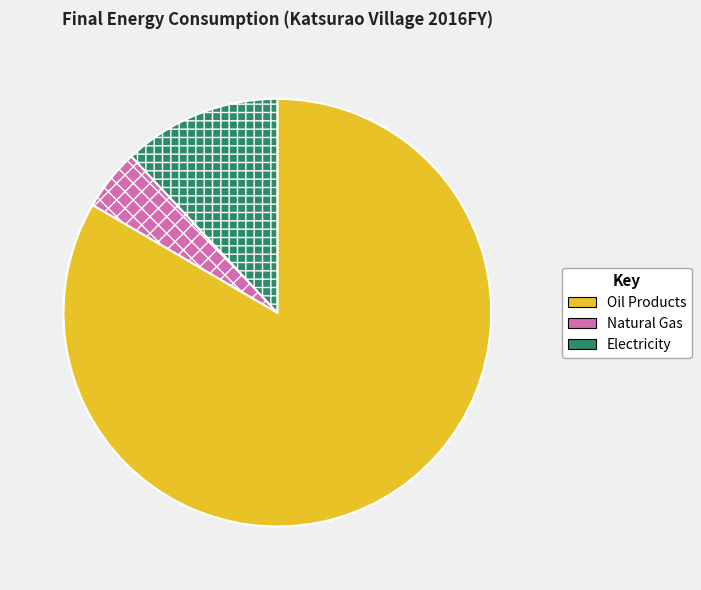

Which category has the smallest portion of the pie?

Natural Gas